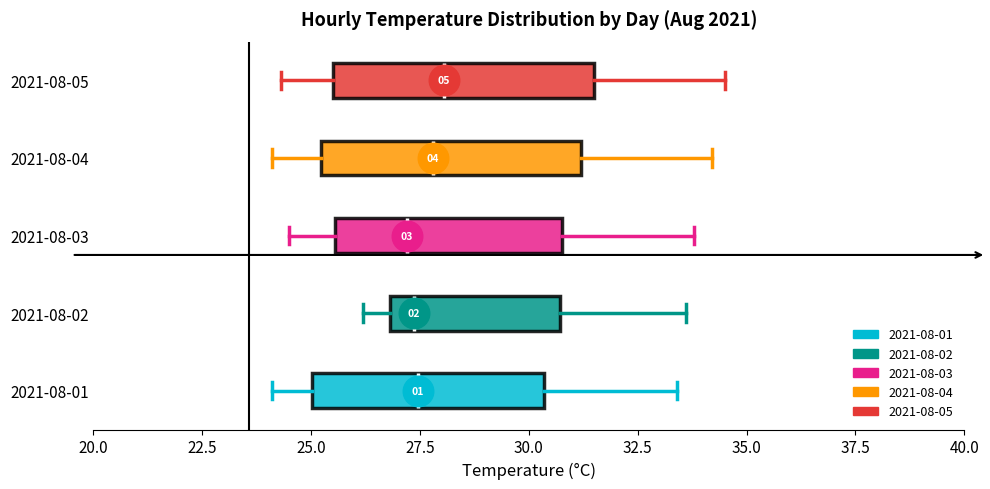

Reading bottom to top, transcribe this box plot: for each box, give where its median line is, the range the box spans, and where its two whiskers end, as read against the x-axis. The values are not printed on the chart, so give them approximately, as read against the axis.

2021-08-01: median 27.5, box 25.0 to 30.5, whiskers 24.0 to 33.5
2021-08-02: median 27.5, box 27.0 to 30.5, whiskers 26.0 to 33.5
2021-08-03: median 27.0, box 25.5 to 31.0, whiskers 24.5 to 34.0
2021-08-04: median 28.0, box 25.0 to 31.0, whiskers 24.0 to 34.0
2021-08-05: median 28.0, box 25.5 to 31.5, whiskers 24.5 to 34.5